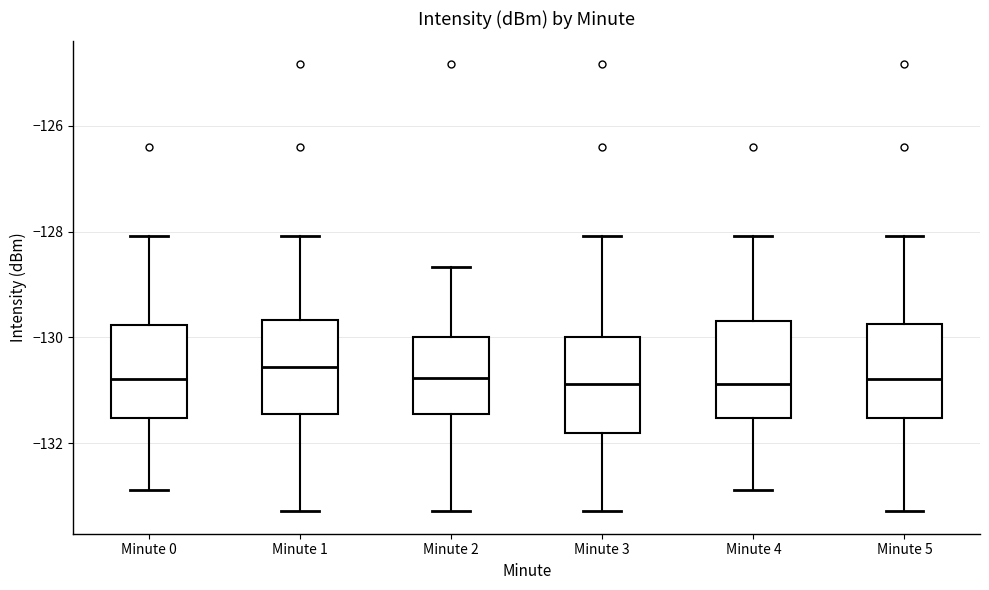

Where does the lower whisker of the box for Minute 0 end on the y-axis? The values are not printed on the chart, so give them approximately, as read against the axis.

-132.8